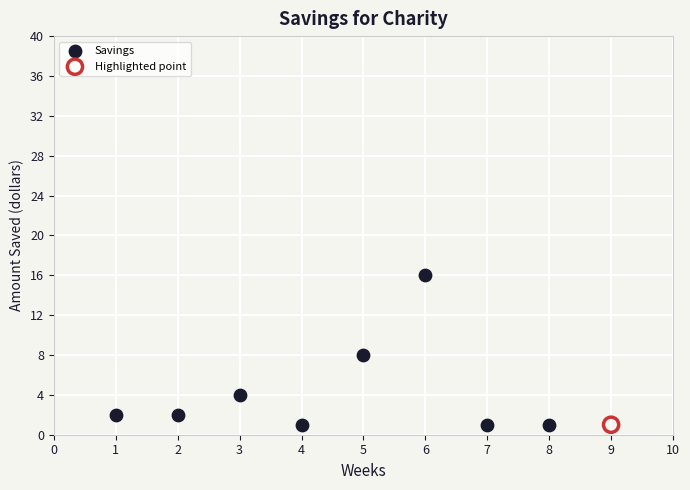

What are all the series names shown in the legend?

Savings, Highlighted point